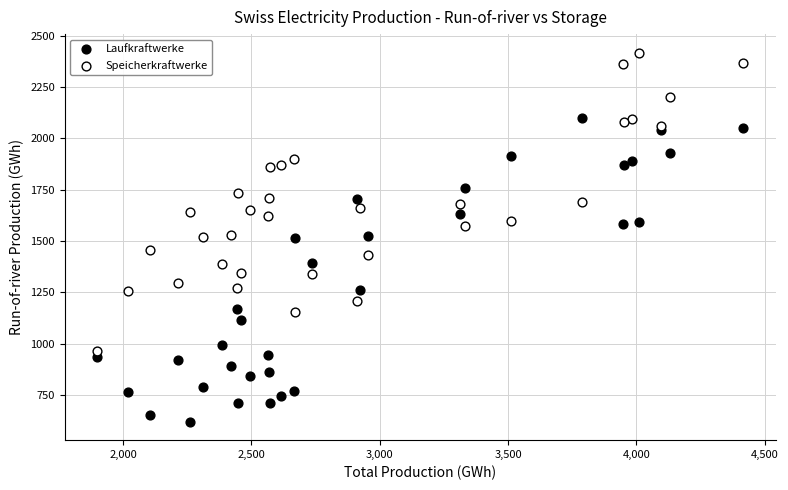

What are all the series names shown in the legend?

Laufkraftwerke, Speicherkraftwerke